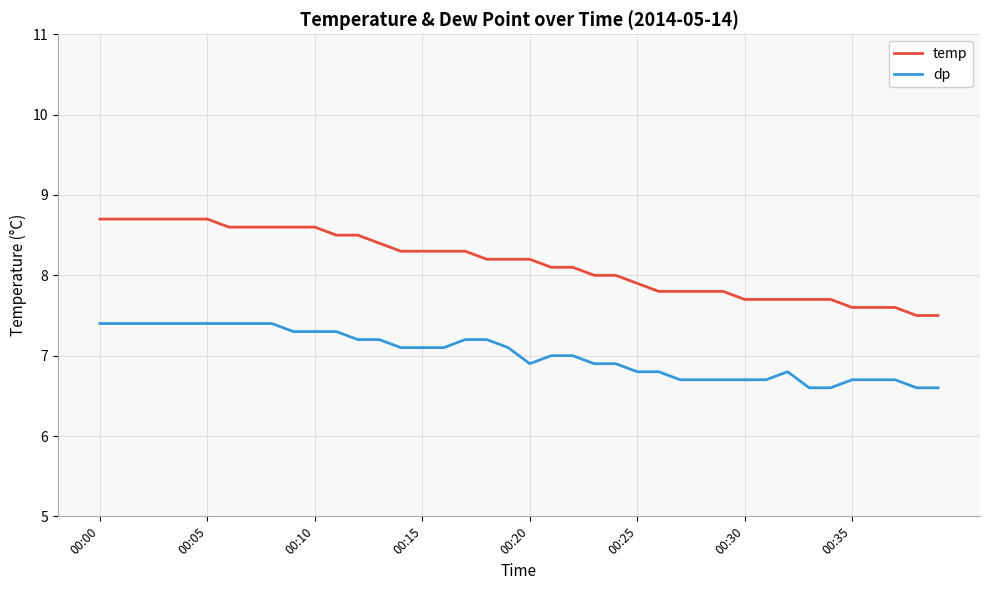

Rank the series by their average value, from highest to lowest.

temp, dp